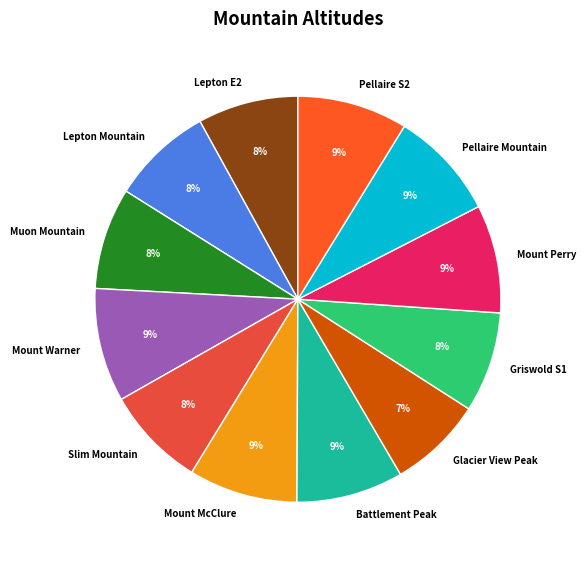

Combined, do Mount Perry and Glacier View Peak account for over 50%?

No